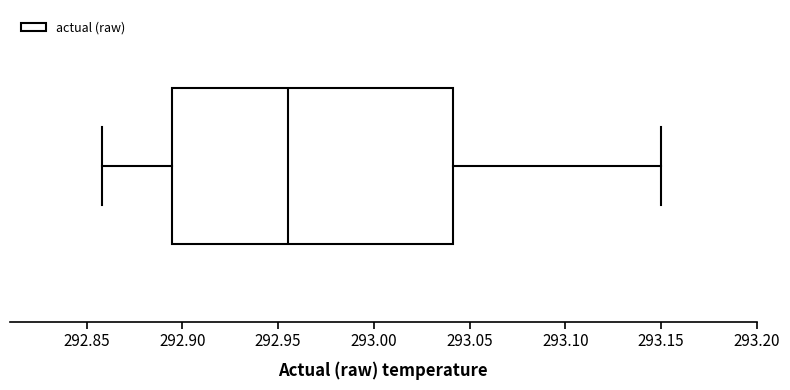

Where does the right whisker of the box end on the x-axis? The values are not printed on the chart, so give them approximately, as read against the axis.

293.150